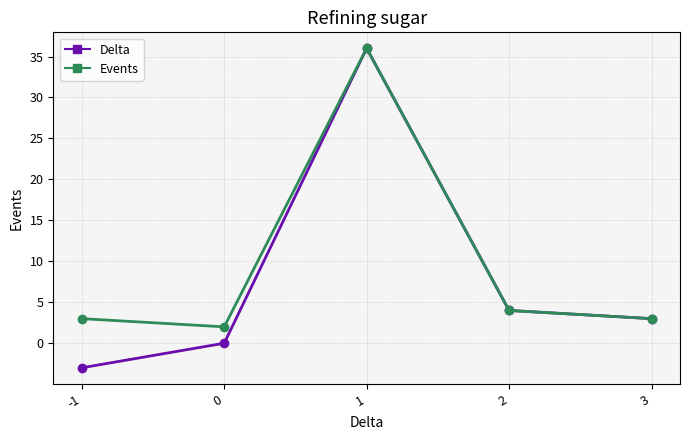

The value of Delta at 3 is 5. True or false?

False